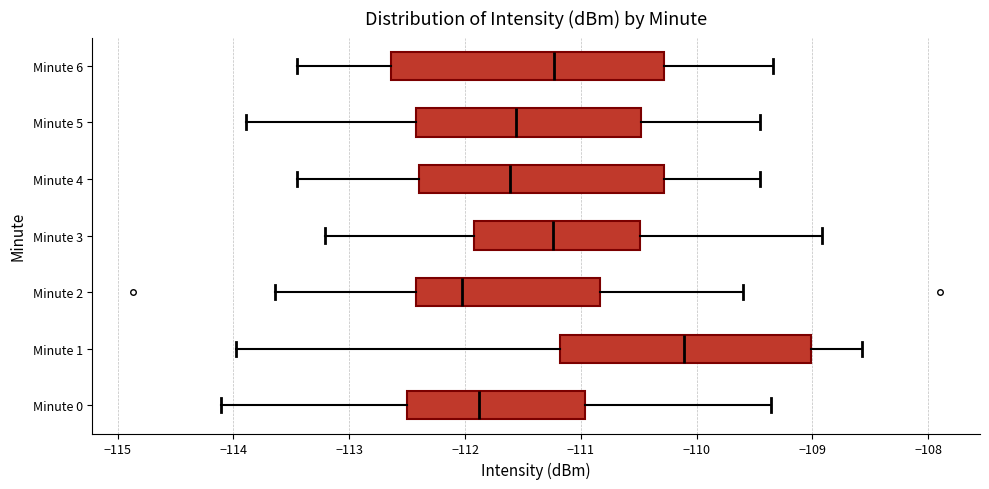

Which box is the widest, from its left edge to its right edge?

Minute 6